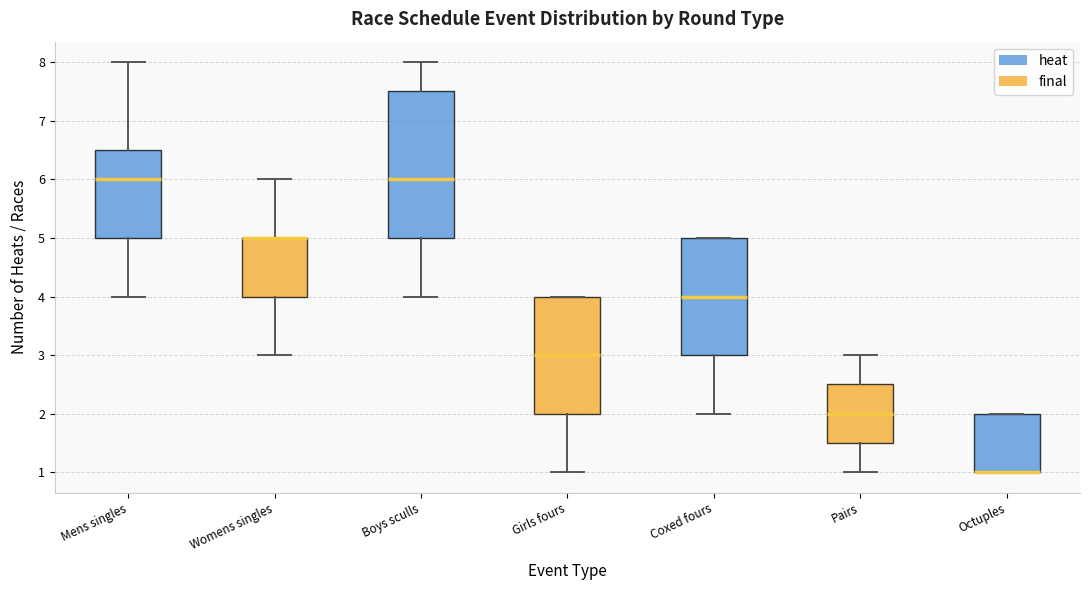

Which box is the tallest, from its lower edge to its upper edge?

Boys sculls